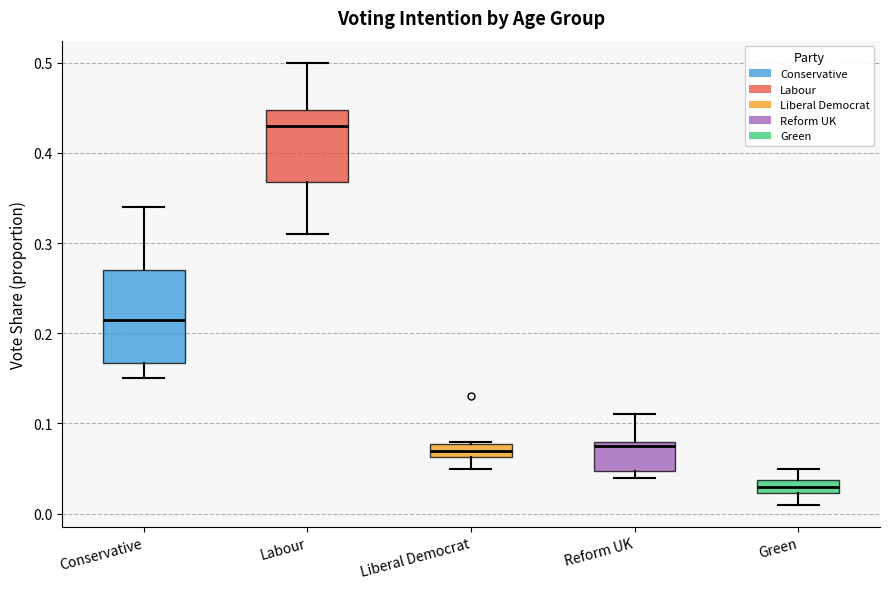

Reading left to right, transcribe this box plot: for each box, give where its median line is, the range the box spans, and where its two whiskers end, as read against the y-axis. The values are not printed on the chart, so give them approximately, as read against the axis.

Conservative: median 0.22, box 0.17 to 0.27, whiskers 0.15 to 0.34
Labour: median 0.43, box 0.37 to 0.45, whiskers 0.31 to 0.50
Liberal Democrat: median 0.07, box 0.06 to 0.08, whiskers 0.05 to 0.08
Reform UK: median 0.08 (just below the box's upper edge), box 0.05 to 0.08, whiskers 0.04 to 0.11
Green: median 0.03, box 0.02 to 0.04, whiskers 0.01 to 0.05